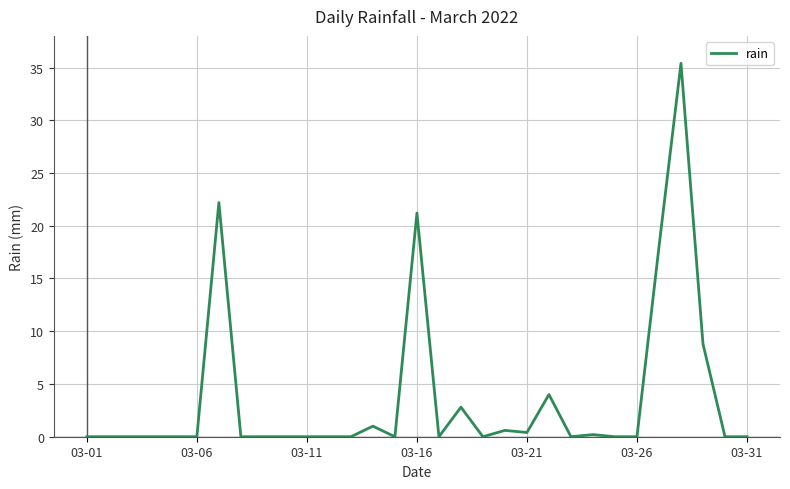

What is the maximum value shown in the chart?

35.4